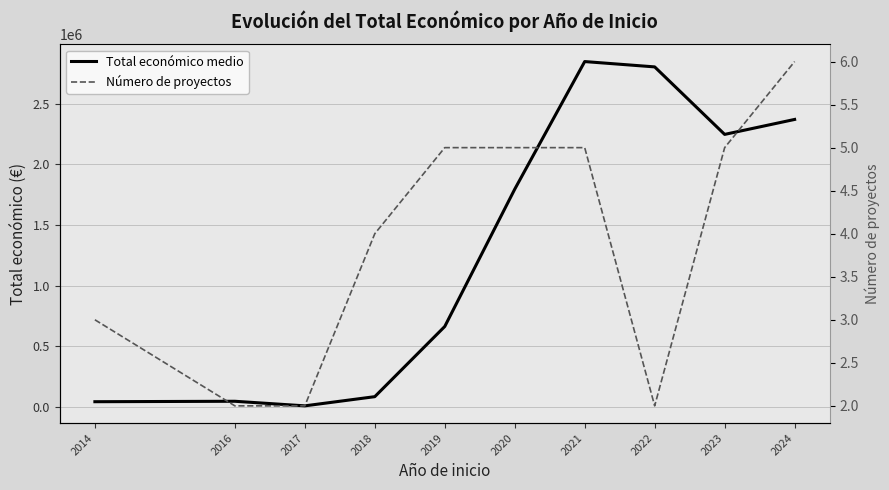

True or false: Total económico medio and Número de proyectos cross at least once.

False